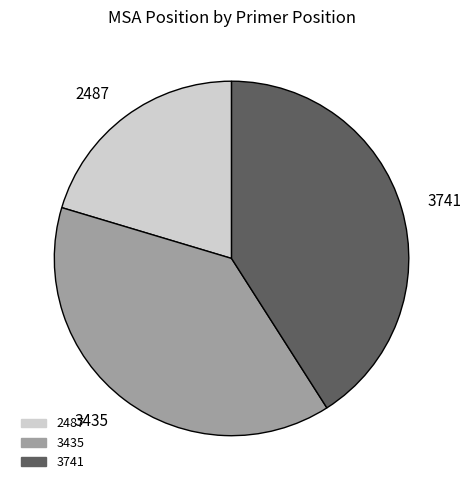

True or false: 2487 accounts for 20% of the total.

True